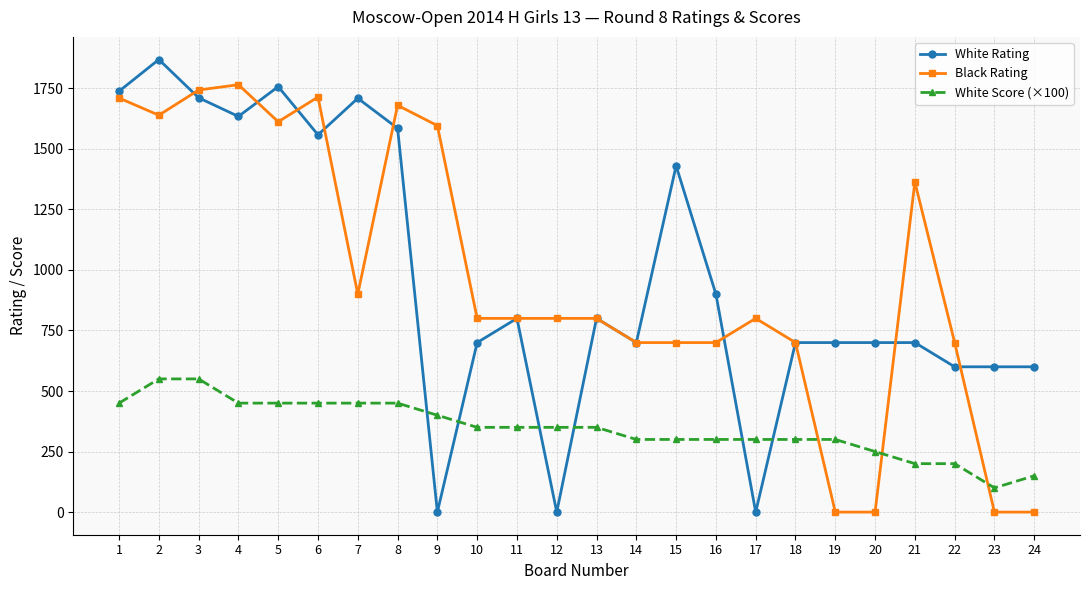

Is this an area chart (filled region under the line)?

No